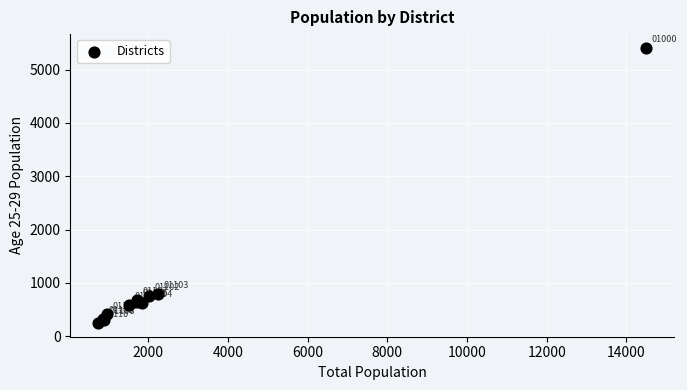

What Y value in the scatter plot is closest to 2828?

799.9